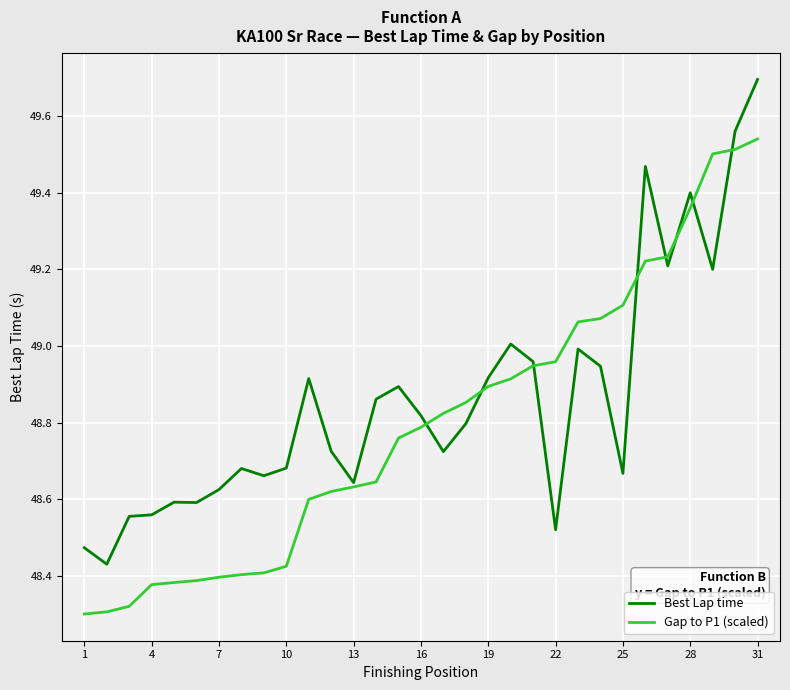

What is the highest value of the Best Lap time series?

49.7